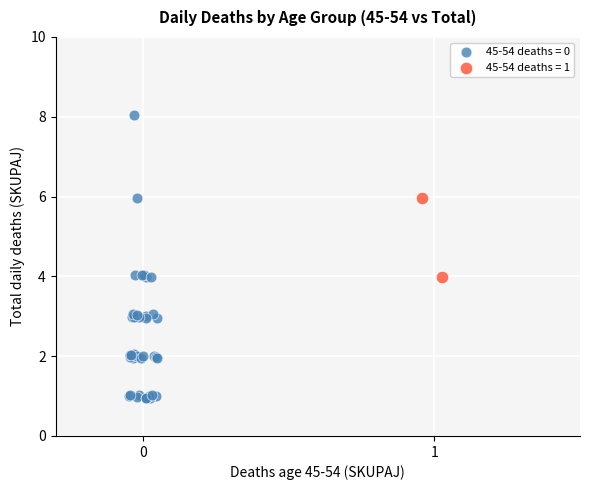

Which series reaches the maximum Y coordinate?

45-54 deaths = 0